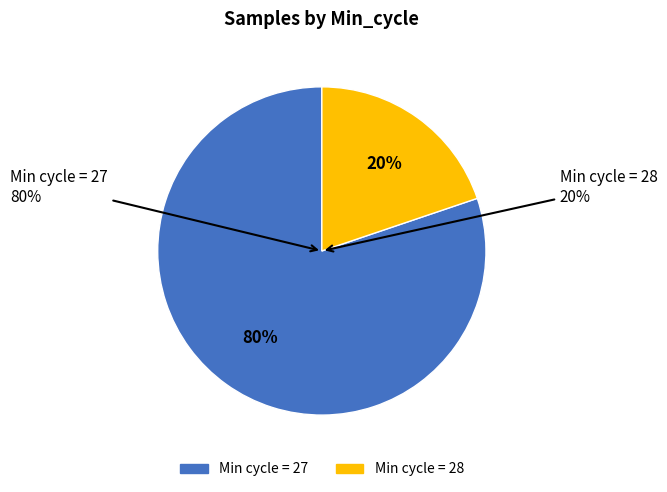

What is the largest slice in the pie chart?

27